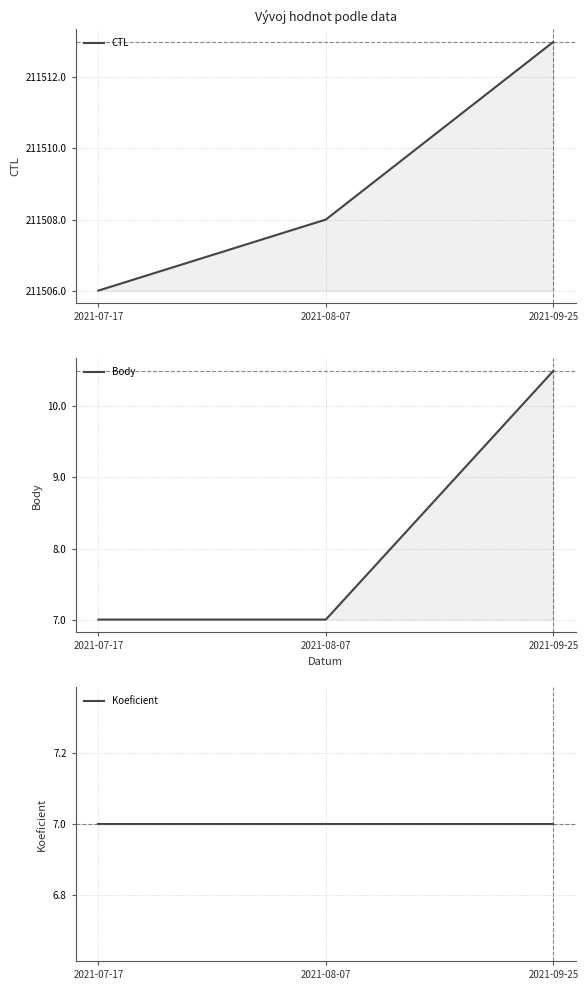

What is the minimum value shown in the chart?

7.0